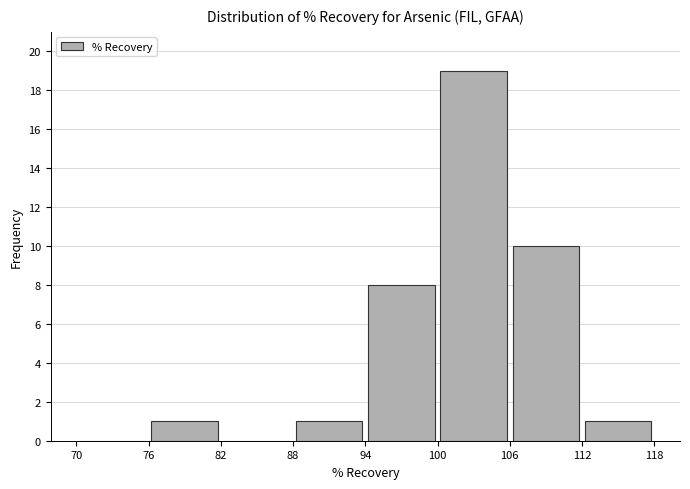

Reading left to right, transcribe this chart: for each bar, give the range it covers on the x-axis and its height. The values are not printed on the chart, so give them approximately, as read against the axis.

70 to 76: 0
76 to 82: 1
82 to 88: 0
88 to 94: 1
94 to 100: 8
100 to 106: 19
106 to 112: 10
112 to 118: 1